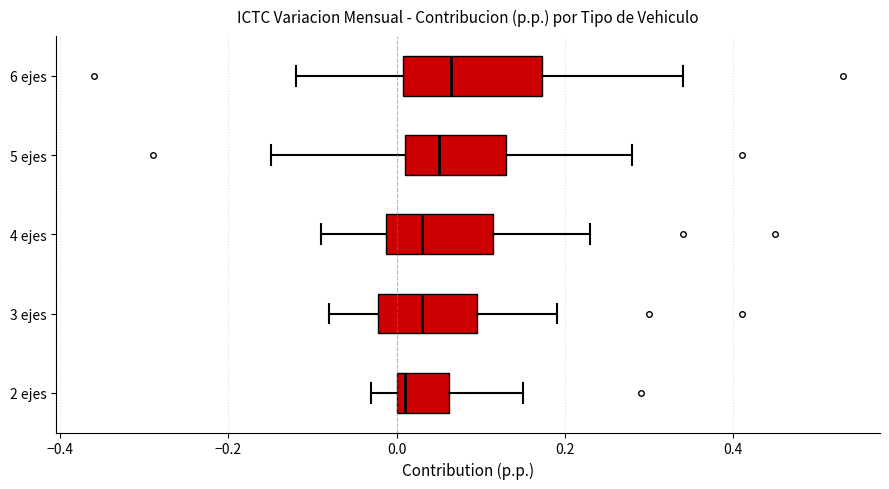

Which box is the widest, from its left edge to its right edge?

6 ejes